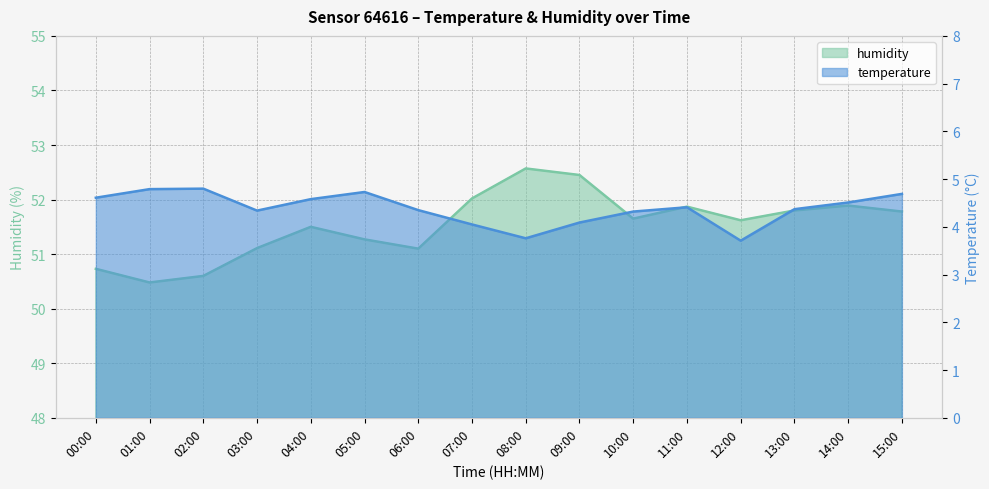

Where is the first local maximum for humidity?

04:00